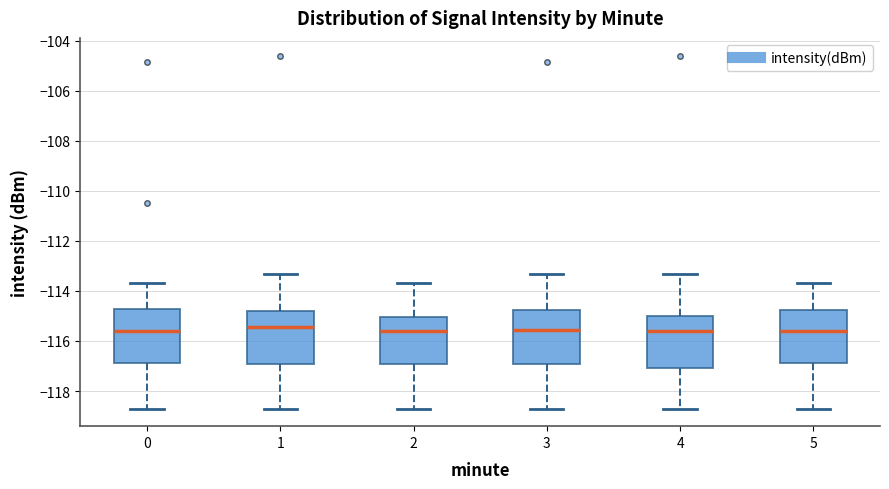

Reading left to right, read every box against the y-axis: the position of its median line, the range the box covers, and the ends of its whiskers. The values are not printed on the chart, so give them approximately, as read against the axis.

0: median -115.6, box -116.8 to -114.8, whiskers -118.6 to -113.6
1: median -115.4, box -117.0 to -114.8, whiskers -118.6 to -113.4
2: median -115.6, box -117.0 to -115.0, whiskers -118.6 to -113.6
3: median -115.6, box -117.0 to -114.8, whiskers -118.6 to -113.4
4: median -115.6, box -117.0 to -115.0, whiskers -118.6 to -113.4
5: median -115.6, box -116.8 to -114.8, whiskers -118.6 to -113.6